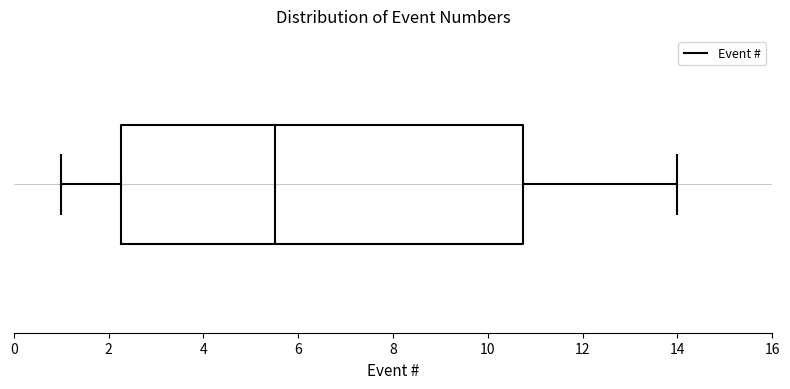

Where does the median line of the box sit on the x-axis? The values are not printed on the chart, so give them approximately, as read against the axis.

5.6